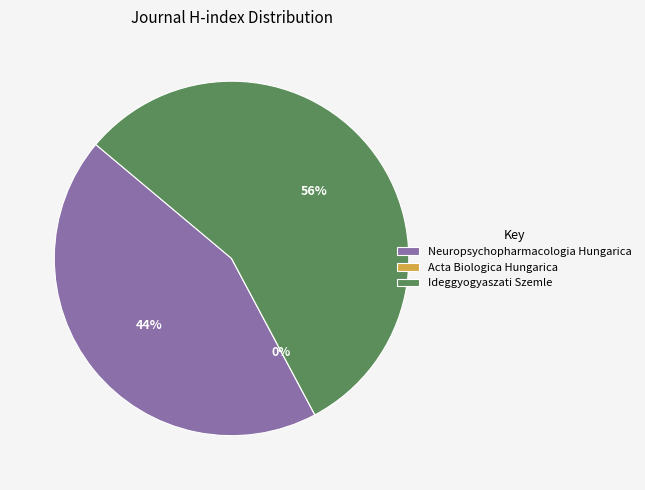

How many slices are in this pie chart?

3